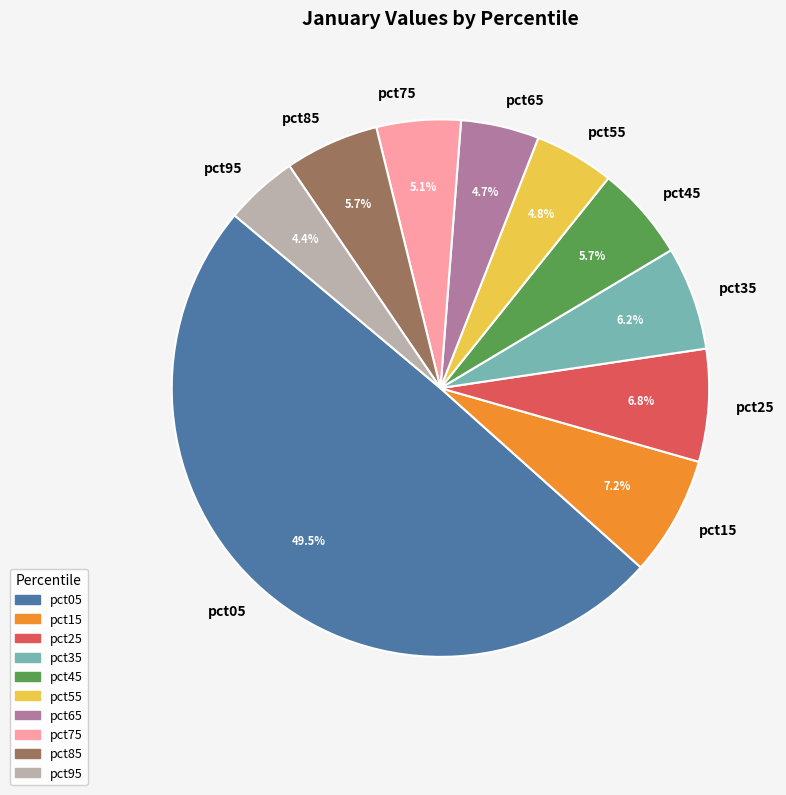

The pct65 slice represents 14% of the pie. True or false?

False